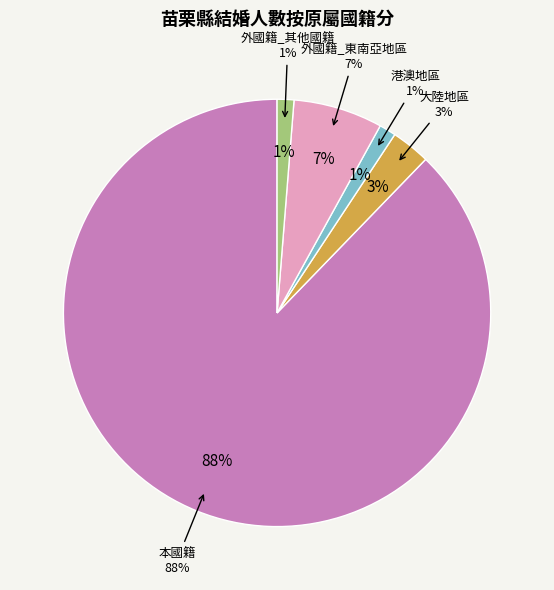

To the nearest percent, what is the average slice percentage?

20%